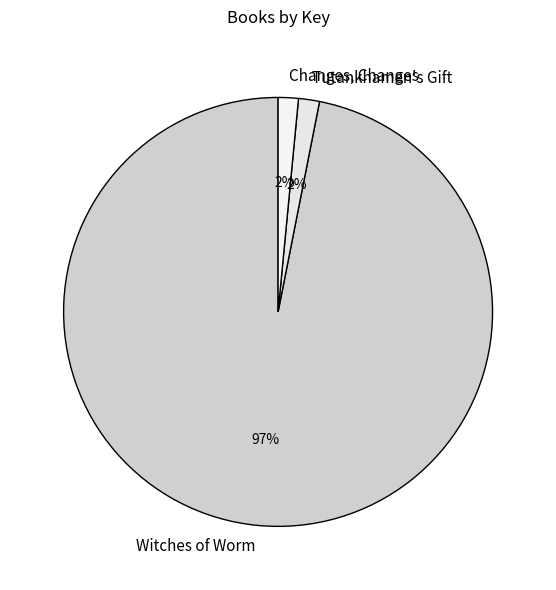

What percentage is the Tutankhamen's Gift slice, to the nearest percent?

2%